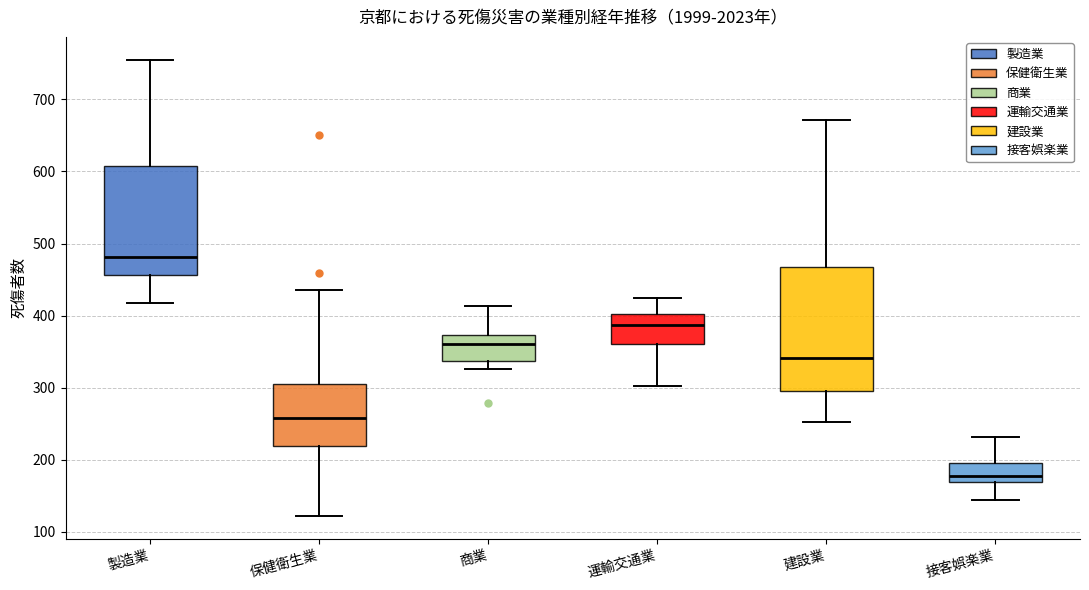

Where is the upper edge of the box for 建設業 on the y-axis? The values are not printed on the chart, so give them approximately, as read against the axis.

470